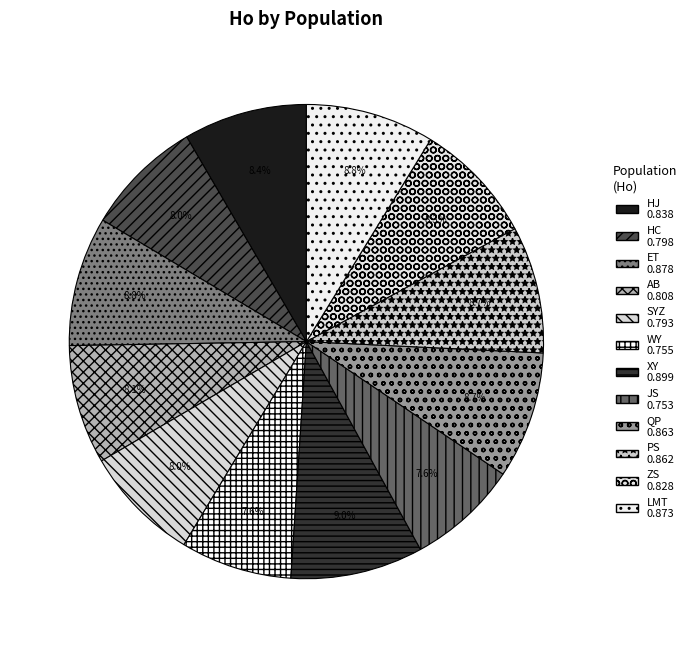

Rank the categories by value from lowest to highest.

JS, WY, SYZ, HC, AB, ZS, HJ, PS, QP, LMT, ET, XY